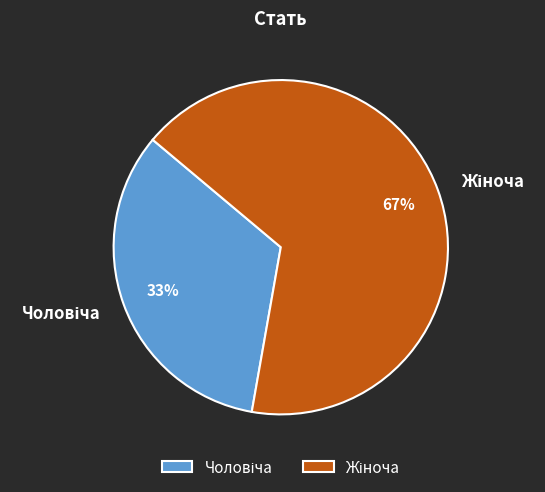

Is there any slice that represents more than half of the pie?

Yes